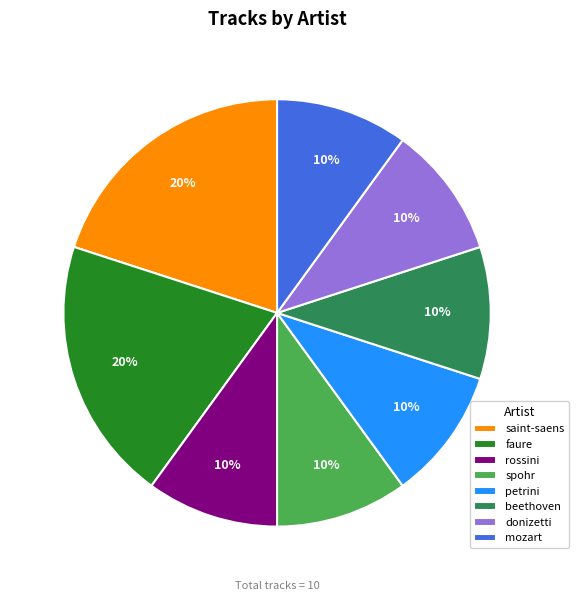

To the nearest percent, what is the combined percentage of faure and petrini?

30%